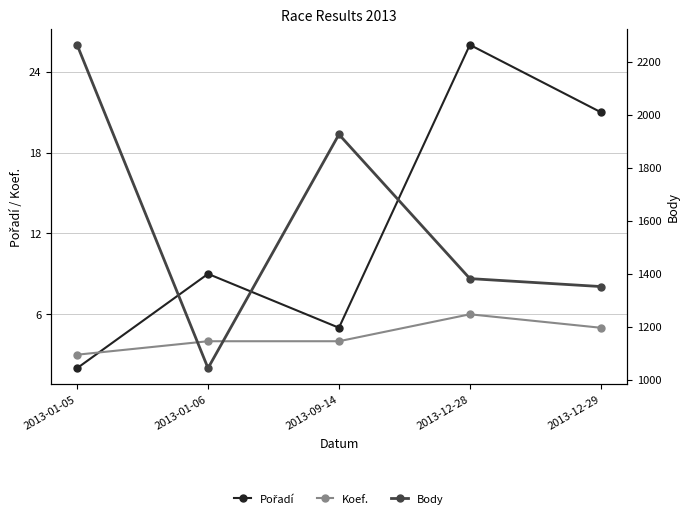

Is the value of Body at 2013-01-06 greater than the value of Pořadí at 2013-12-28?

Yes